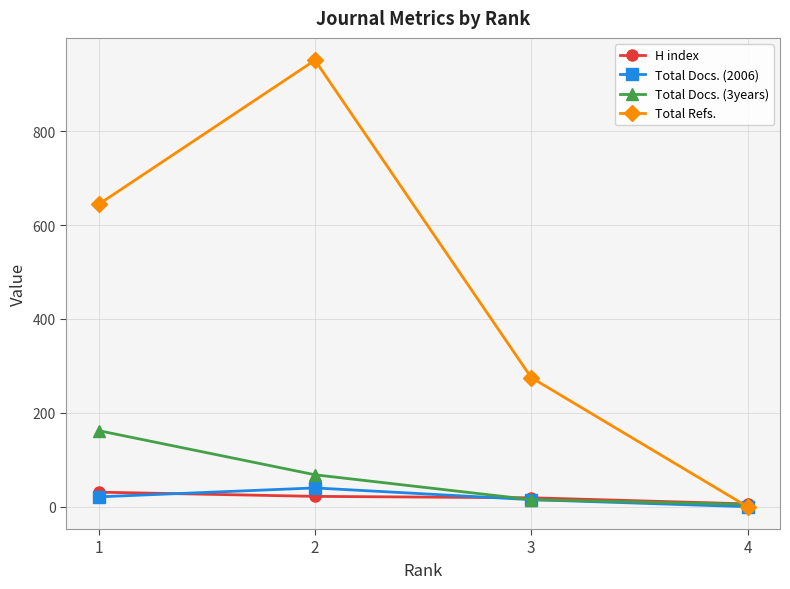

Which category has the lowest value in the Total Docs. (2006) series?

4